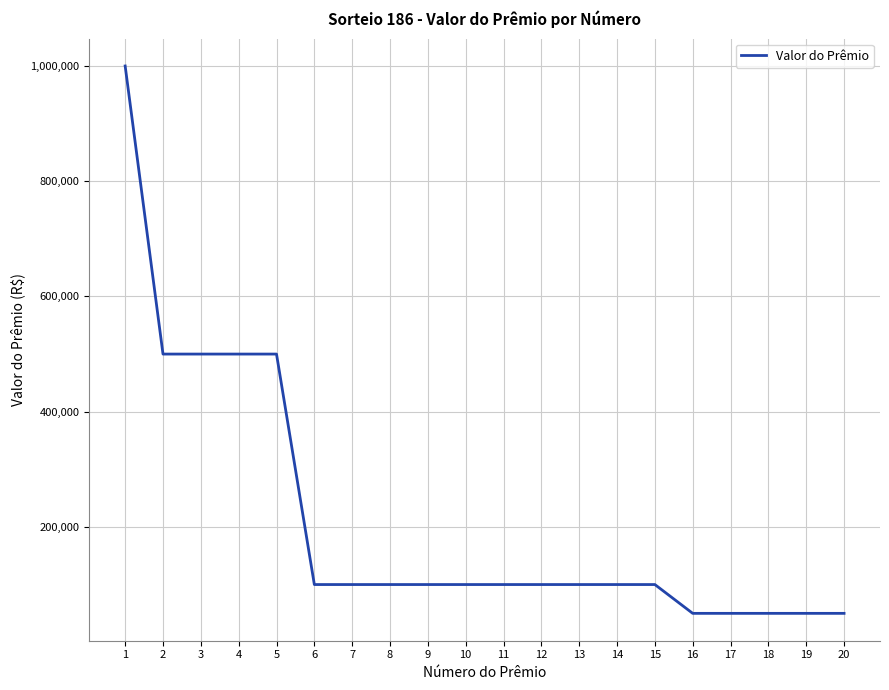

What is the difference between the maximum and minimum values?

950000